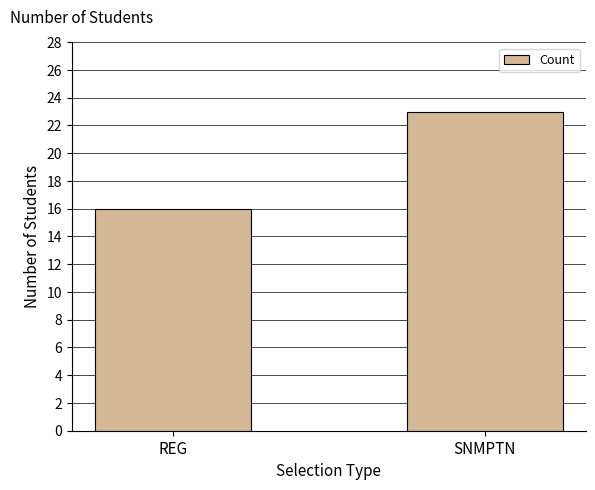

What position from the right is REG?

2